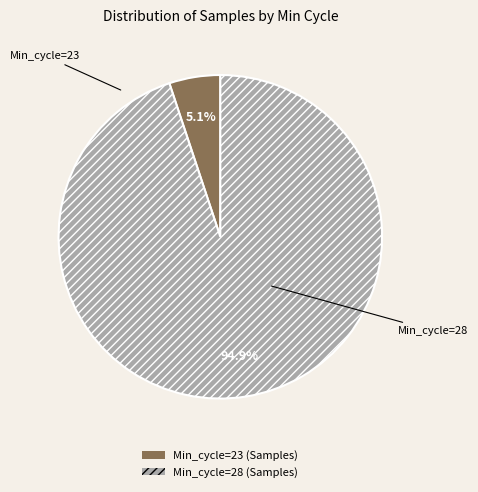

Is there a majority slice in this chart?

Yes